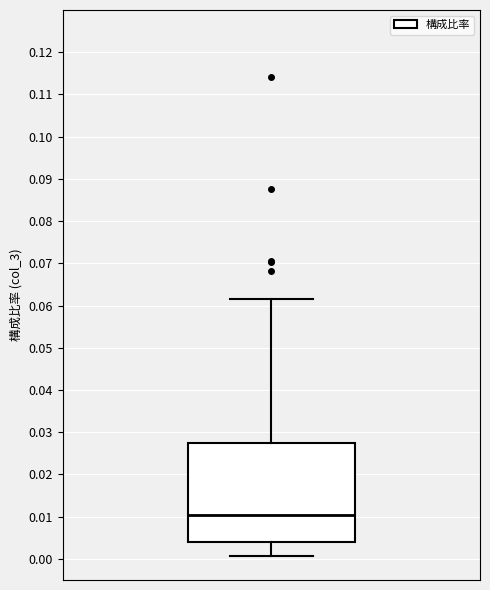

Where does the upper whisker of the box end on the y-axis? The values are not printed on the chart, so give them approximately, as read against the axis.

0.062